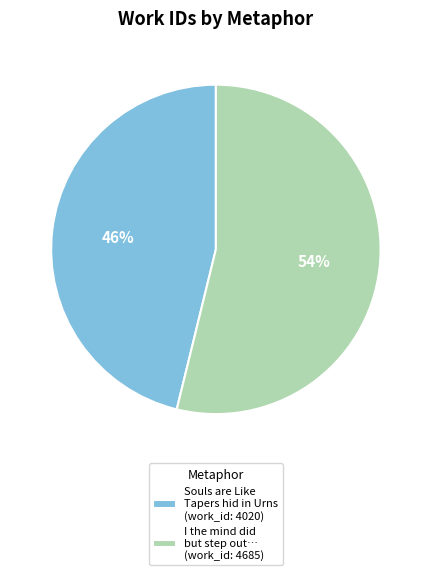

Combined, do I the mind did but step out… (work_id: 4685) and Souls are Like Tapers hid in Urns (work_id: 4020) account for over 50%?

Yes